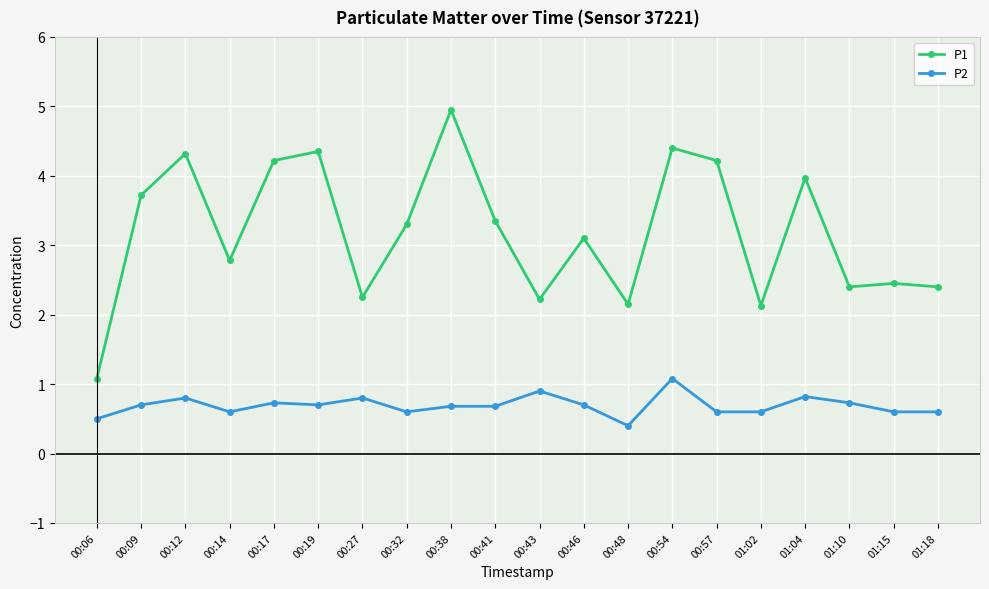

Does the chart display data point markers on the line(s)?

Yes